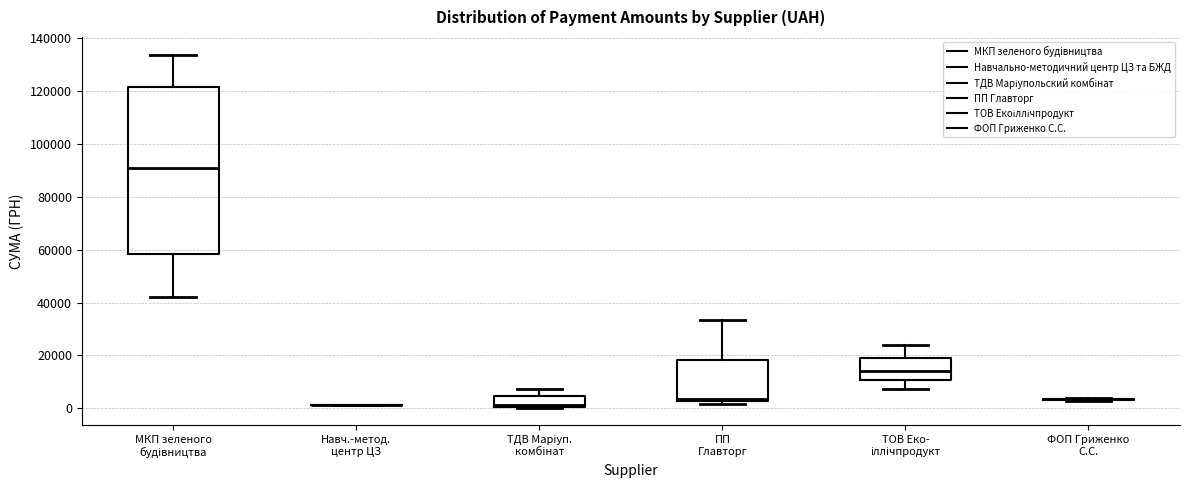

Reading left to right, transcribe this box plot: for each box, give where its median line is, the range the box spans, and where its two whiskers end, as read against the y-axis. The values are not printed on the chart, so give them approximately, as read against the axis.

МКП зеленого будівництва: median 90000, box 58000 to 122000, whiskers 42000 to 134000
Навч.-метод. центр ЦЗ: box collapsed to a line at 2000, whiskers 2000 to 2000
ТДВ Маріуп. комбінат: median 2000, box 0 to 4000, whiskers 0 to 8000
ПП Главторг: median 4000, box 2000 to 18000, whiskers 2000 (just below the box's lower edge) to 34000
ТОВ Еко- іллічпродукт: median 14000, box 10000 to 20000, whiskers 8000 to 24000
ФОП Гриженко С.С.: box collapsed to a line at 4000, whiskers 2000 to 4000